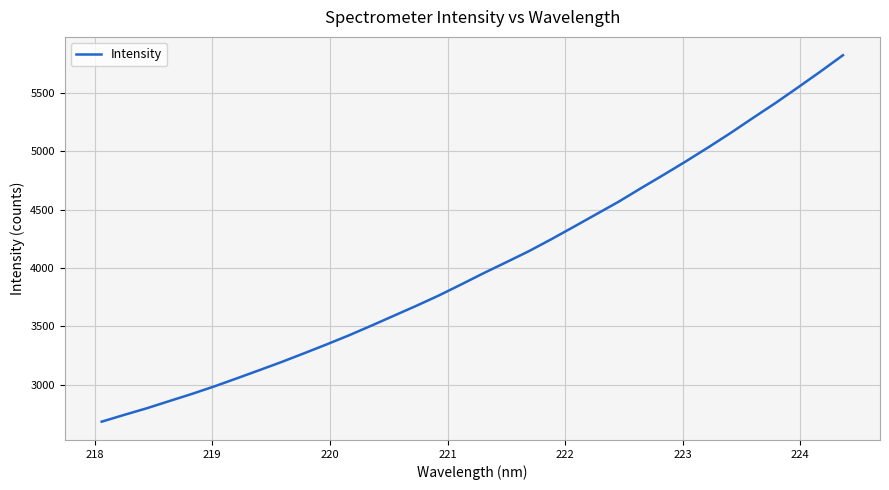

What is the difference between the second highest and minimum values?

2997.7